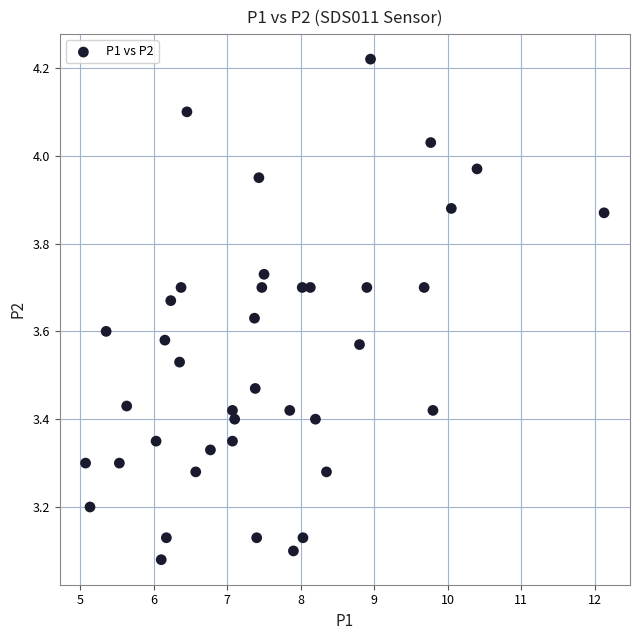

What is the range of X values (max minus min)?

7.1